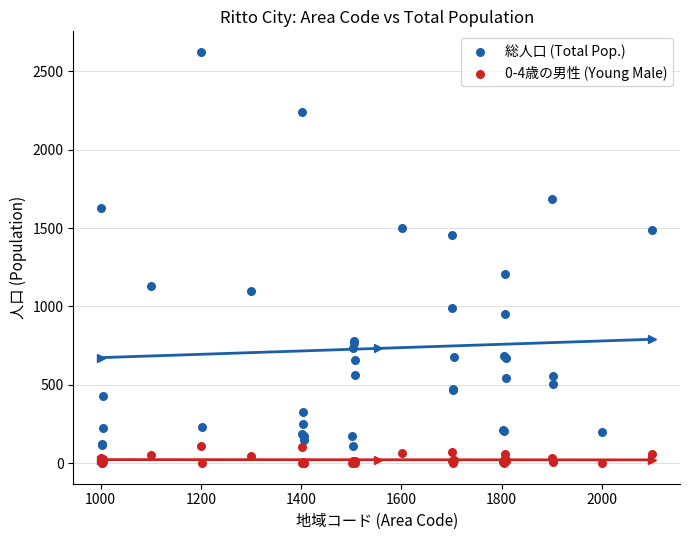

Which series contains the lowest Y value?

0-4歳の男性 (Young Male)